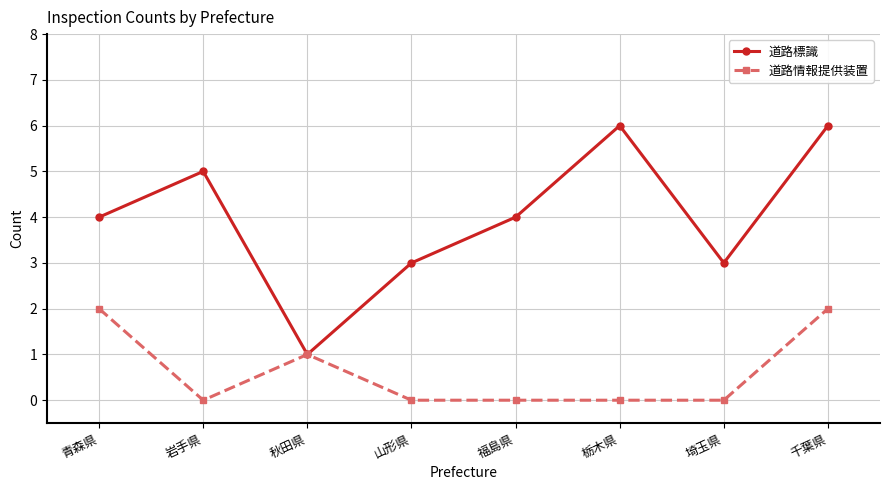

How many distinct data groups are displayed?

2